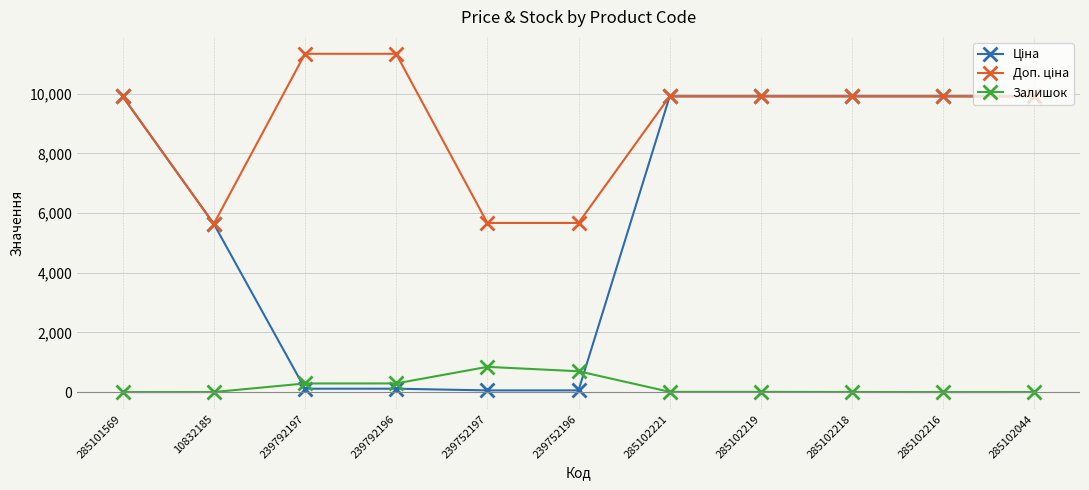

True or false: Залишок has more than 0 points higher than both neighbors.

True